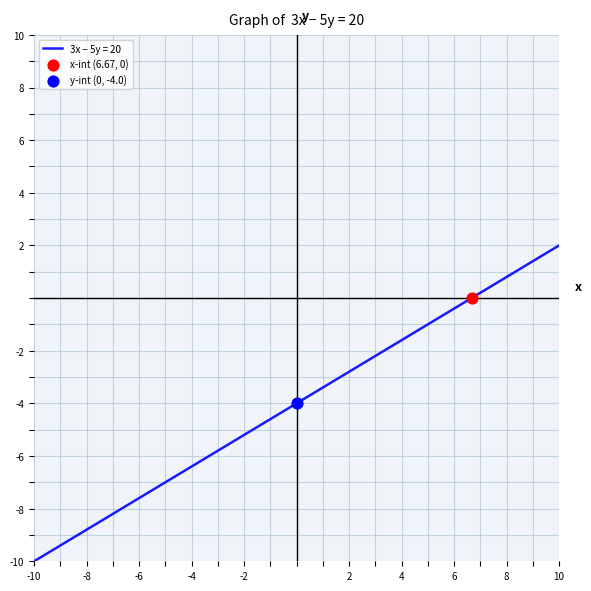

Which has a higher value, 4 or -2?

4